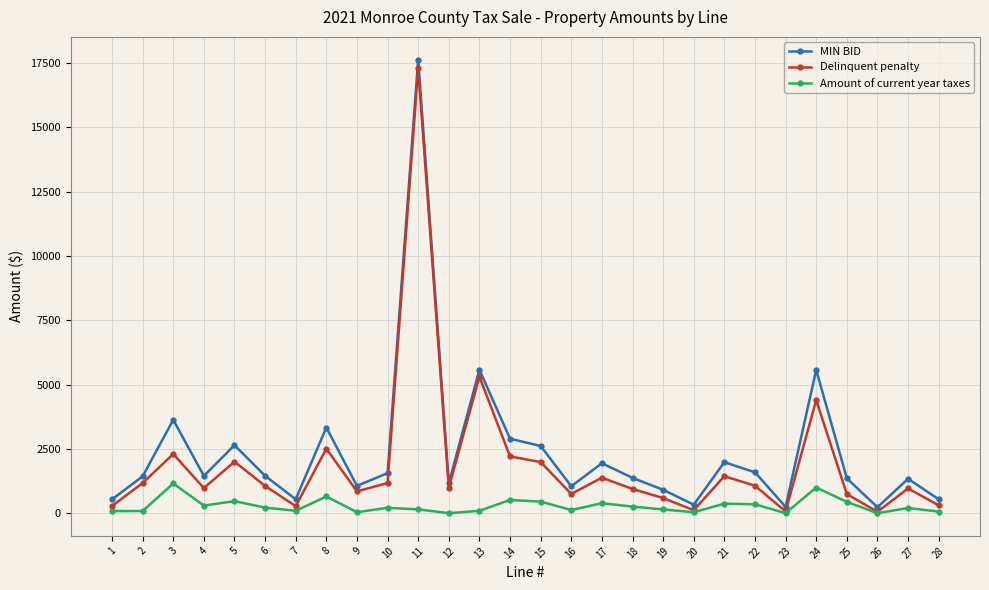

What is the highest value of the Delinquent penalty series?

17312.1